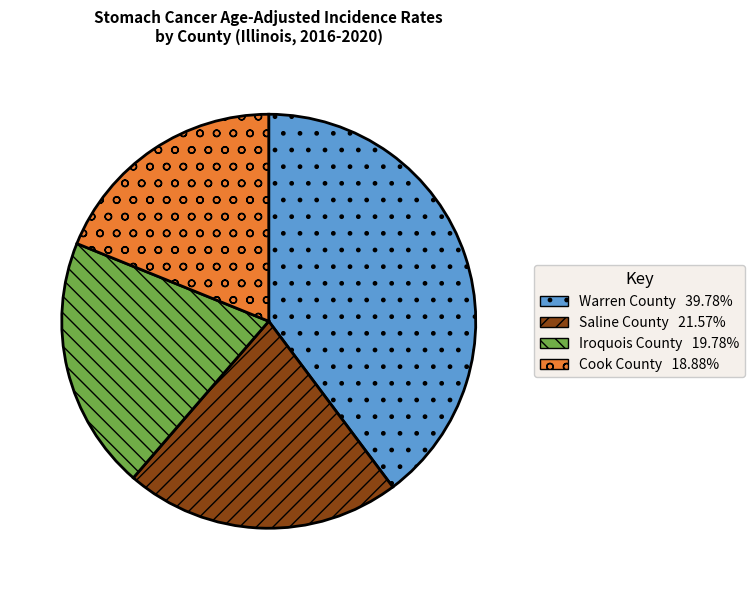

Is there a majority slice in this chart?

No